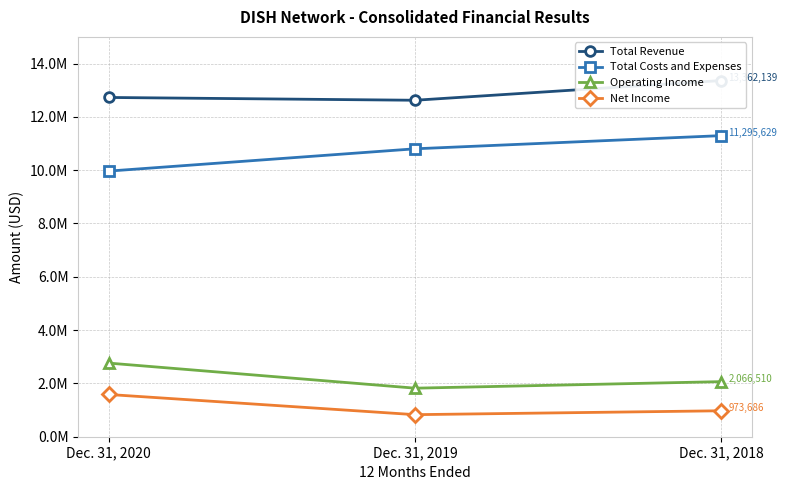

At which category is the sum across all series the highest?

Dec. 31, 2018